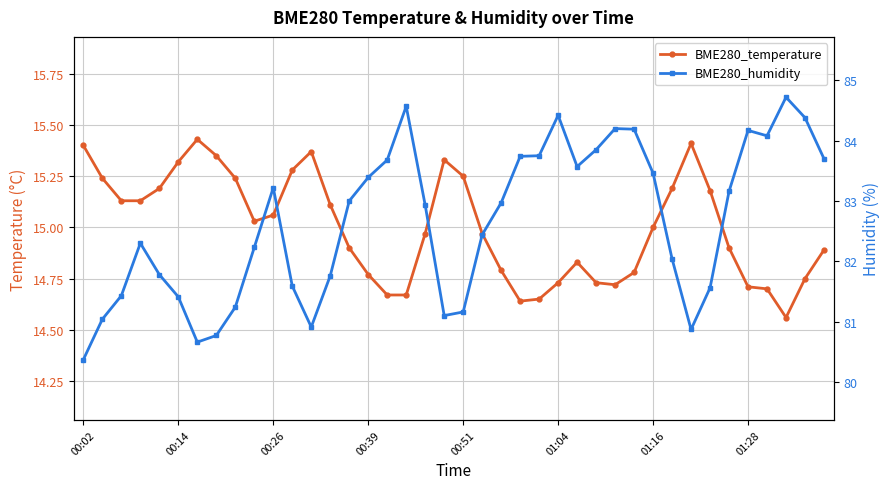

True or false: BME280_temperature has a value of 15.1 at 00:26.

True